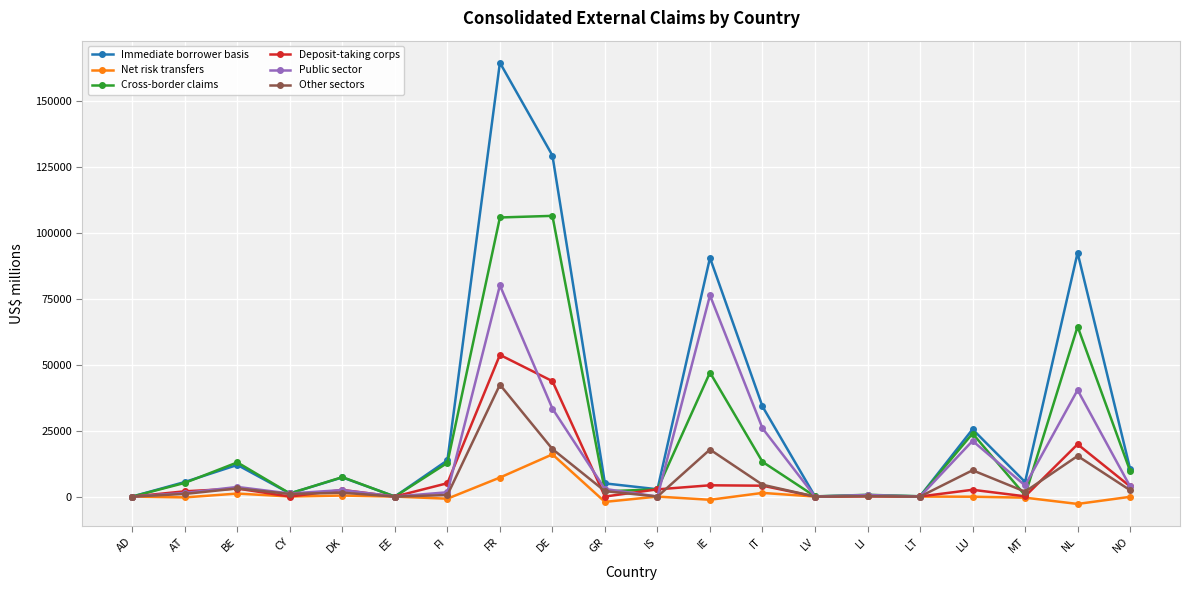

What is the difference between the highest and lowest values at MT?

5941